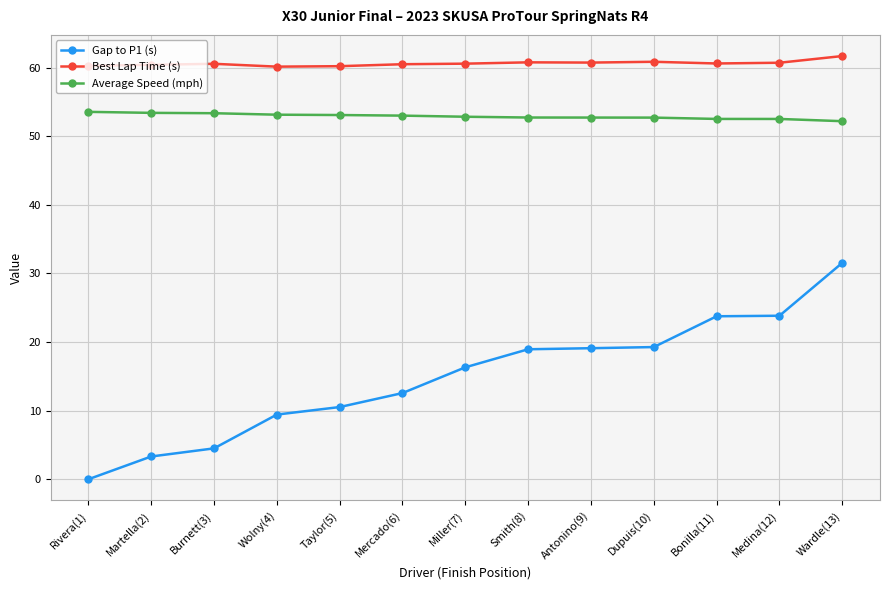

How many distinct data groups are displayed?

3